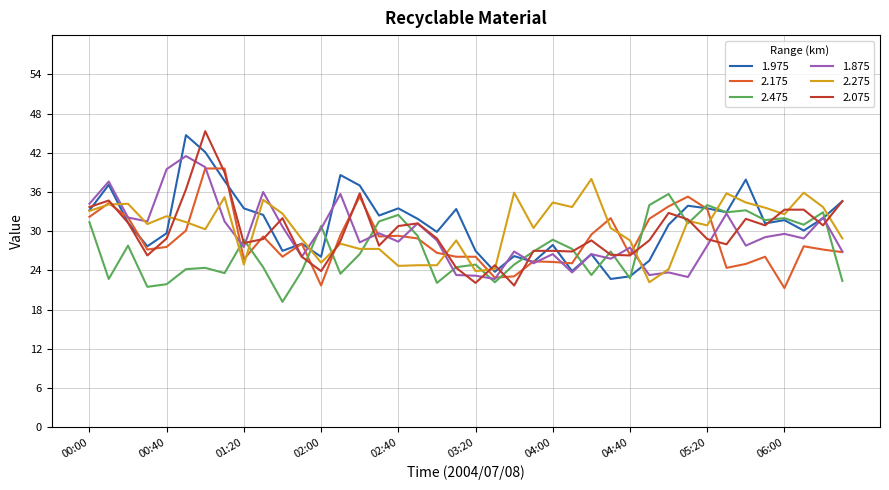

How many distinct data groups are displayed?

6